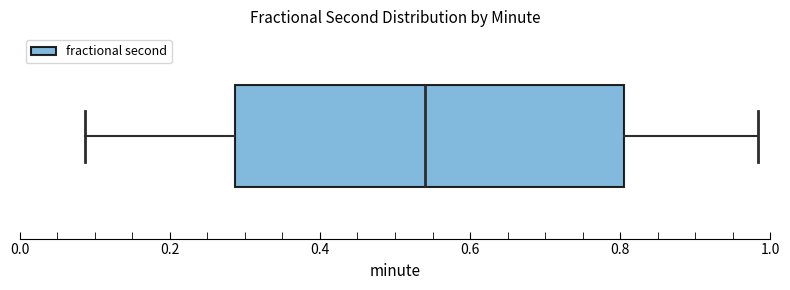

Where does the median line of the box sit on the x-axis? The values are not printed on the chart, so give them approximately, as read against the axis.

0.54